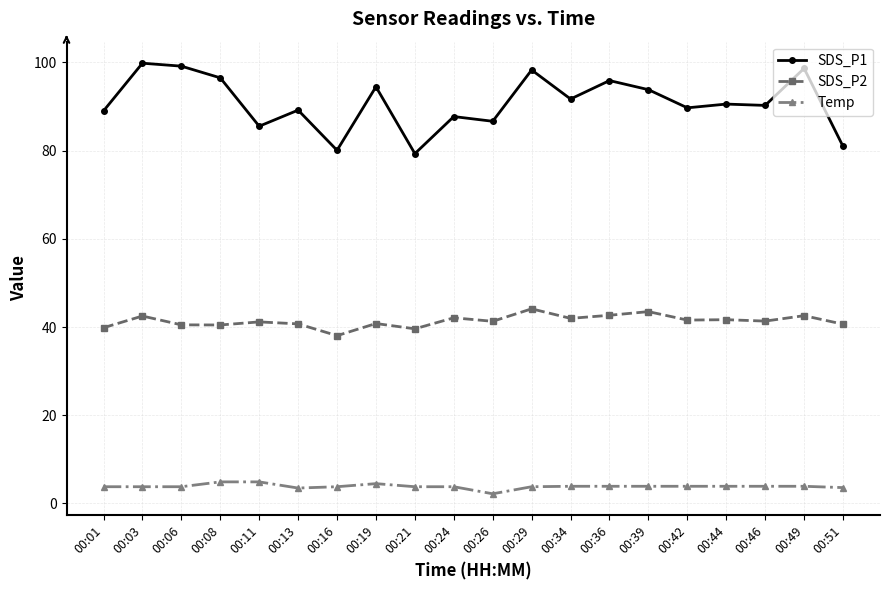

At how many categories does at least one series exceed 17?

20